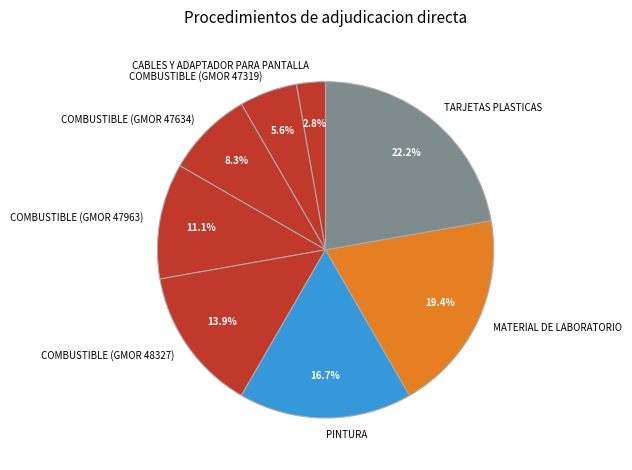

Rank the categories by value from lowest to highest.

CABLES Y ADAPTADOR PARA PANTALLA, COMBUSTIBLE (GMOR 47319), COMBUSTIBLE (GMOR 47634), COMBUSTIBLE (GMOR 47963), COMBUSTIBLE (GMOR 48327), PINTURA, MATERIAL DE LABORATORIO, TARJETAS PLASTICAS